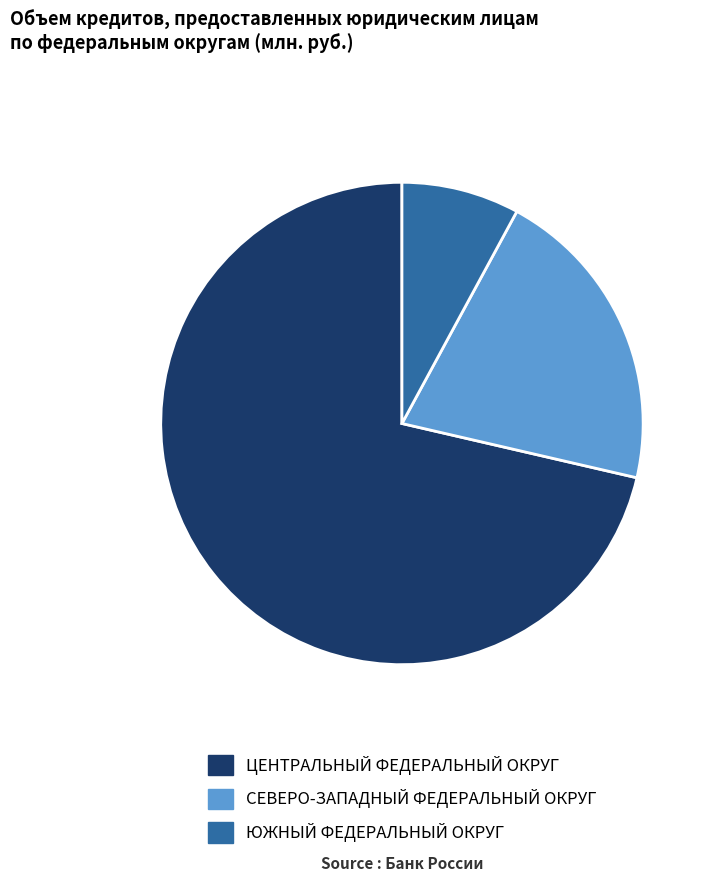

Combined, do ЮЖНЫЙ ФЕДЕРАЛЬНЫЙ ОКРУГ and СЕВЕРО-ЗАПАДНЫЙ ФЕДЕРАЛЬНЫЙ ОКРУГ account for over 50%?

No